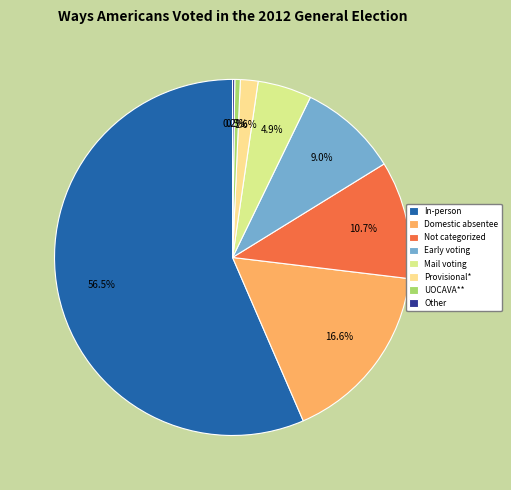

Is there a majority slice in this chart?

Yes